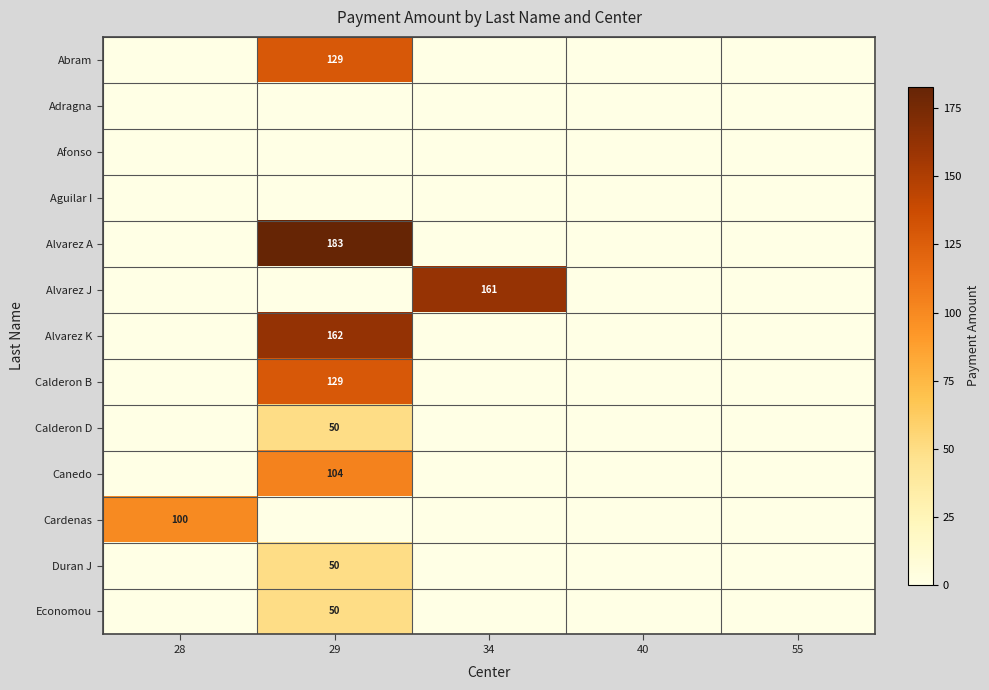

The Cardenas series shows 154 at 28. True or false?

False